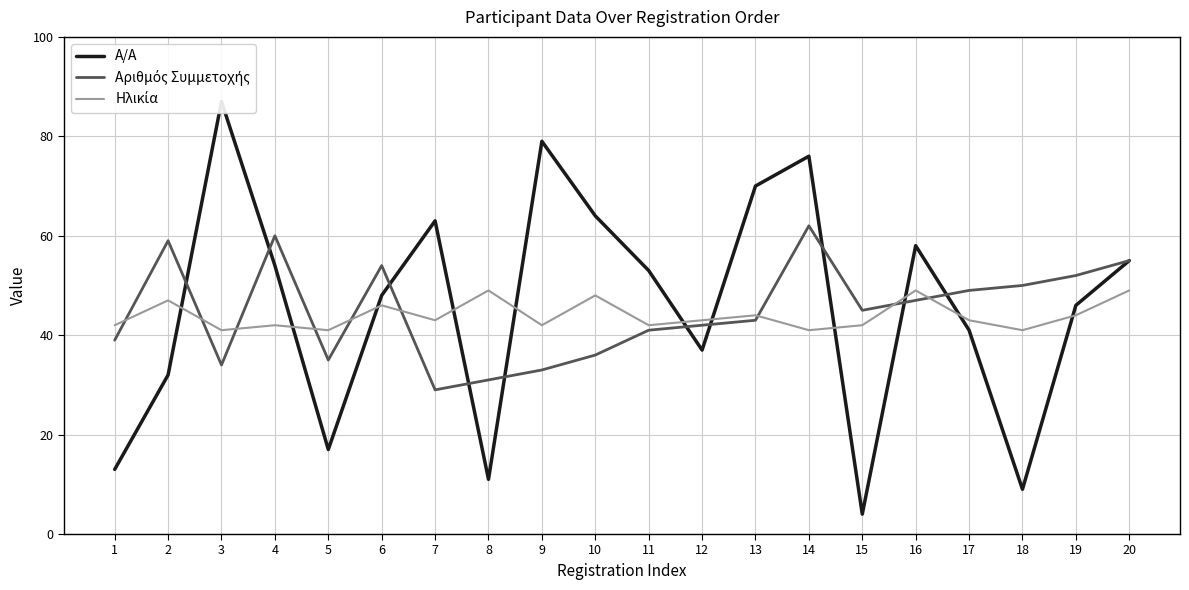

What is the average value of the Ηλικία series?

44